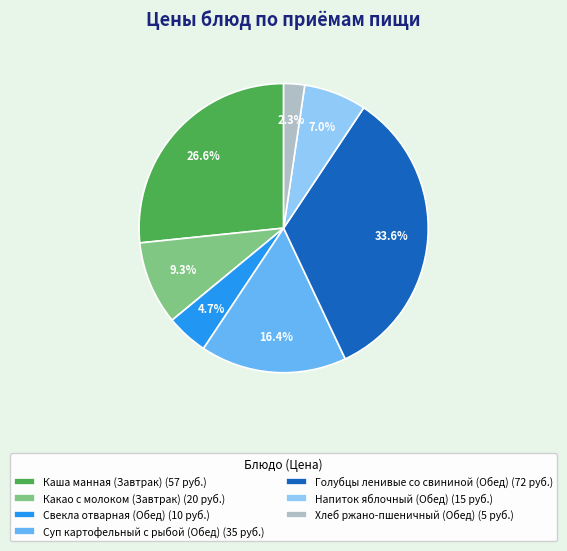

Does Напиток яблочный (Обед) account for over 50% of the chart?

No